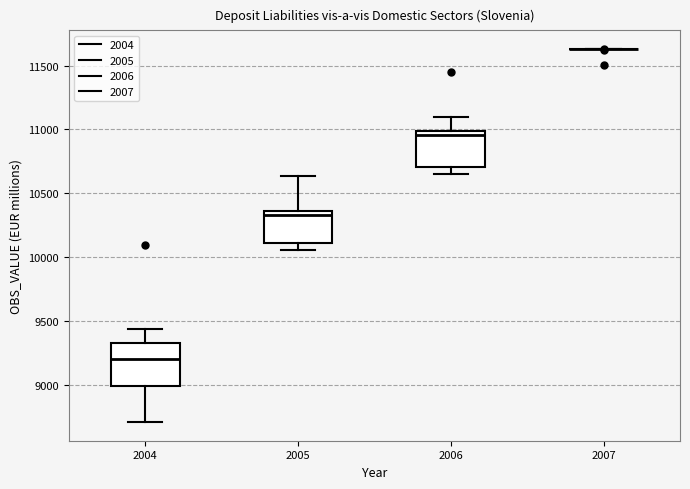

Reading left to right, transcribe this box plot: for each box, give where its median line is, the range the box spans, and where its two whiskers end, as read against the y-axis. The values are not printed on the chart, so give them approximately, as read against the axis.

2004: median 9200, box 9000 to 9350, whiskers 8700 to 9450
2005: median 10350 (just below the box's upper edge), box 10100 to 10350, whiskers 10050 to 10650
2006: median 10950, box 10700 to 11000, whiskers 10650 to 11100
2007: box collapsed to a line at 11650, whiskers 11650 to 11650